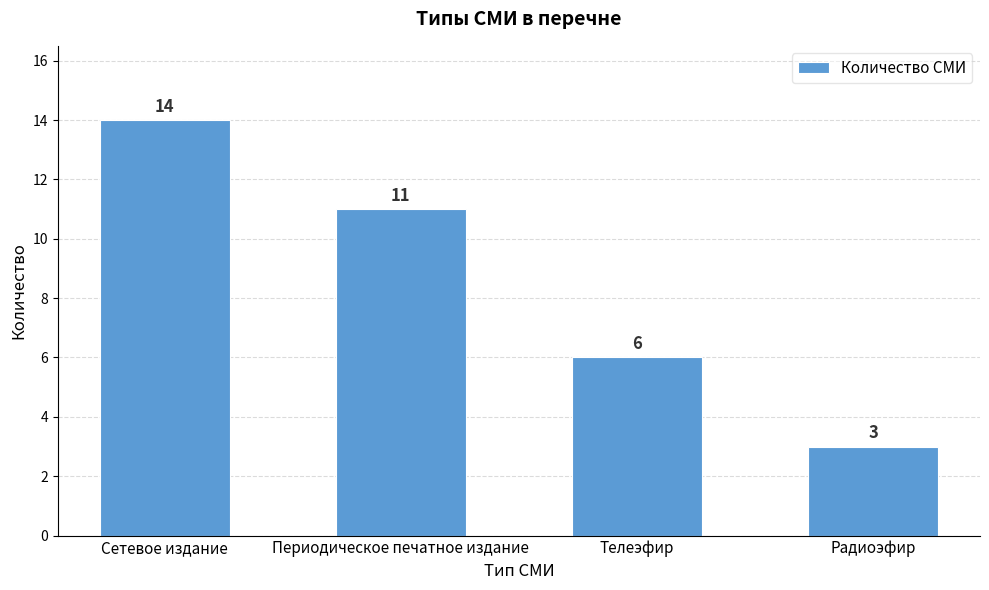

What is the ratio of the value at Радиоэфир to the value at Сетевое издание?

0.2